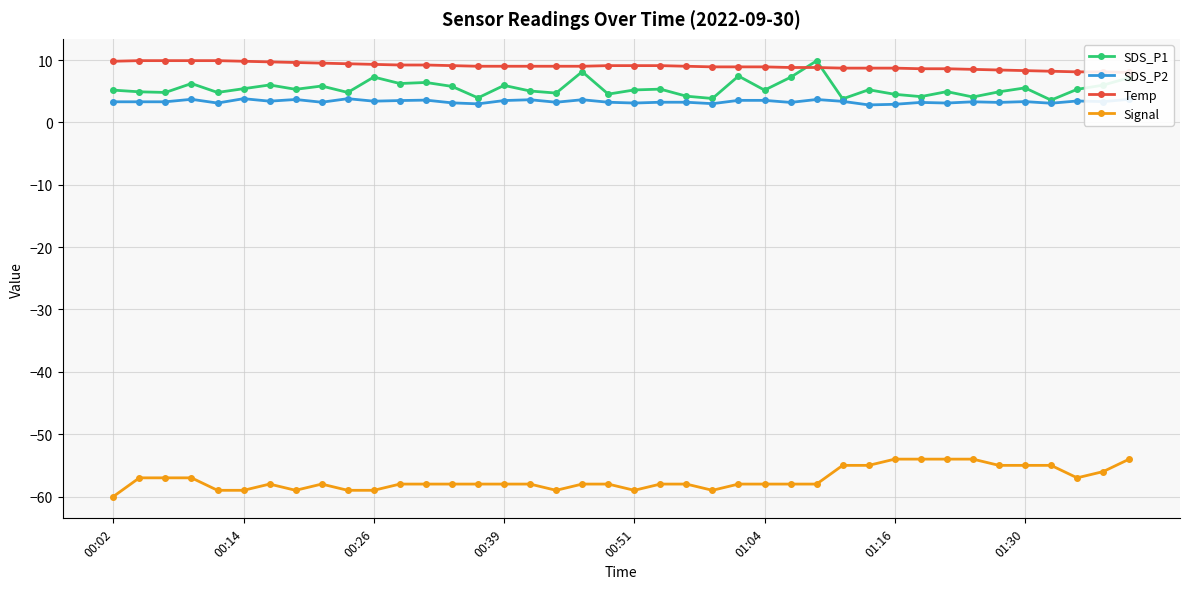

What is the average value of the Signal series?

-57.2